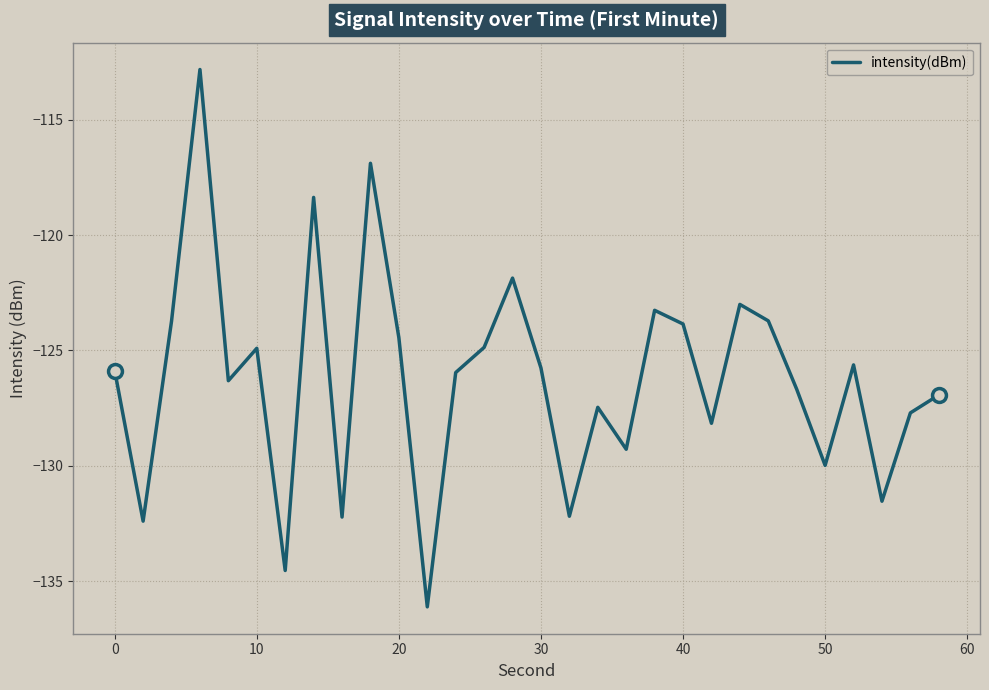

What is the minimum value shown in the chart?

-136.1